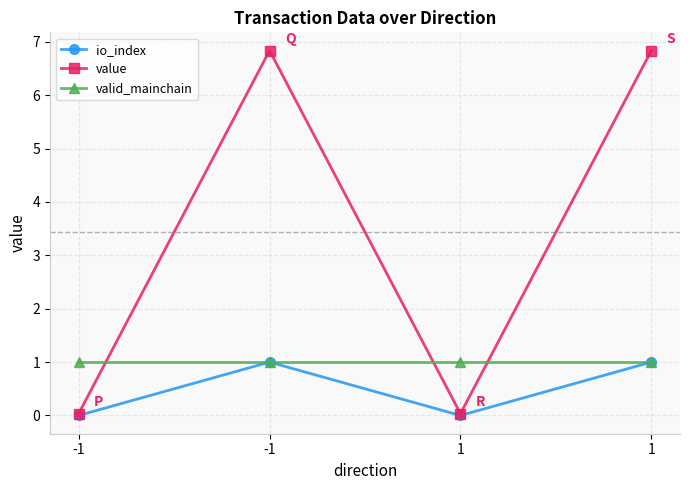

What is the difference between the io_index values at -1 and 1?

1.0